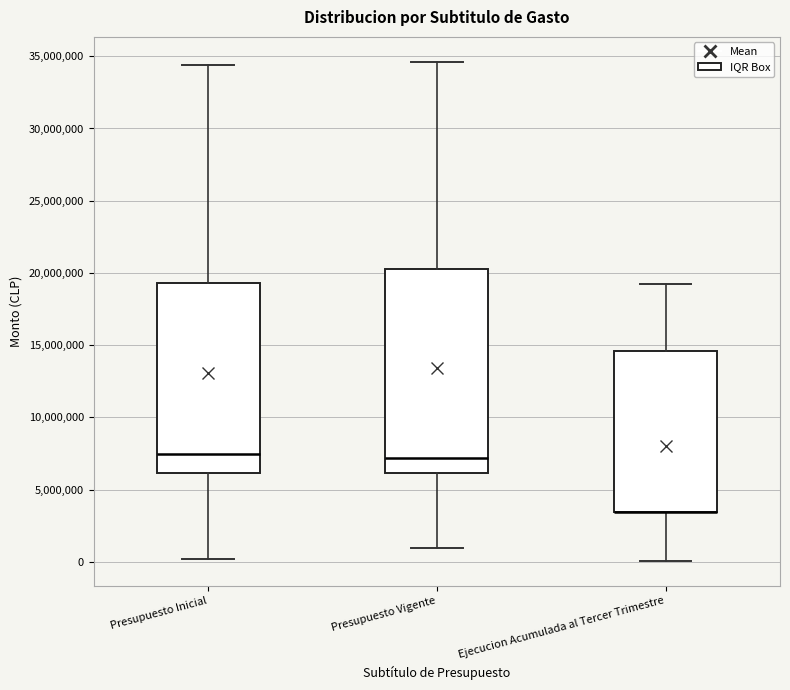

Where is the upper edge of the box for Presupuesto Vigente on the y-axis? The values are not printed on the chart, so give them approximately, as read against the axis.

20500000